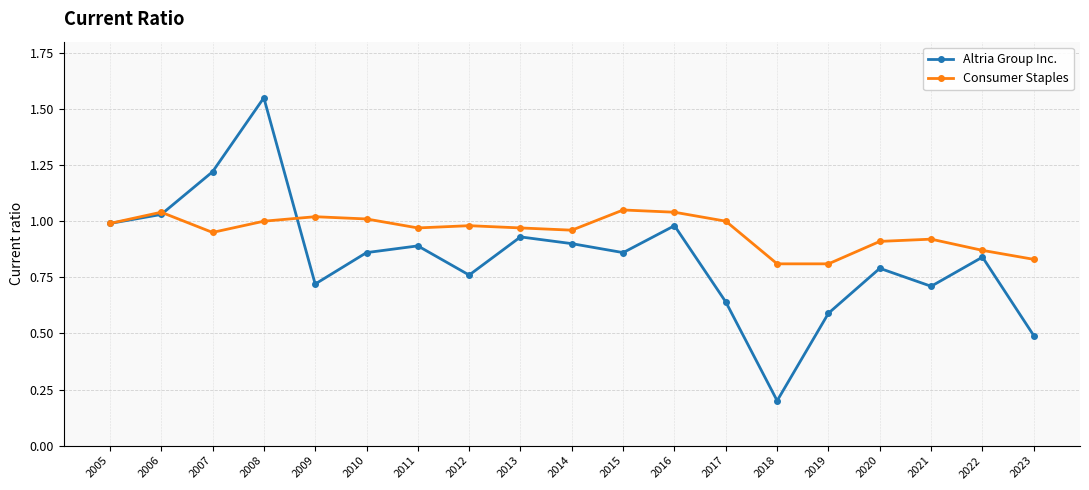

Which series has the largest total across all categories?

Consumer Staples